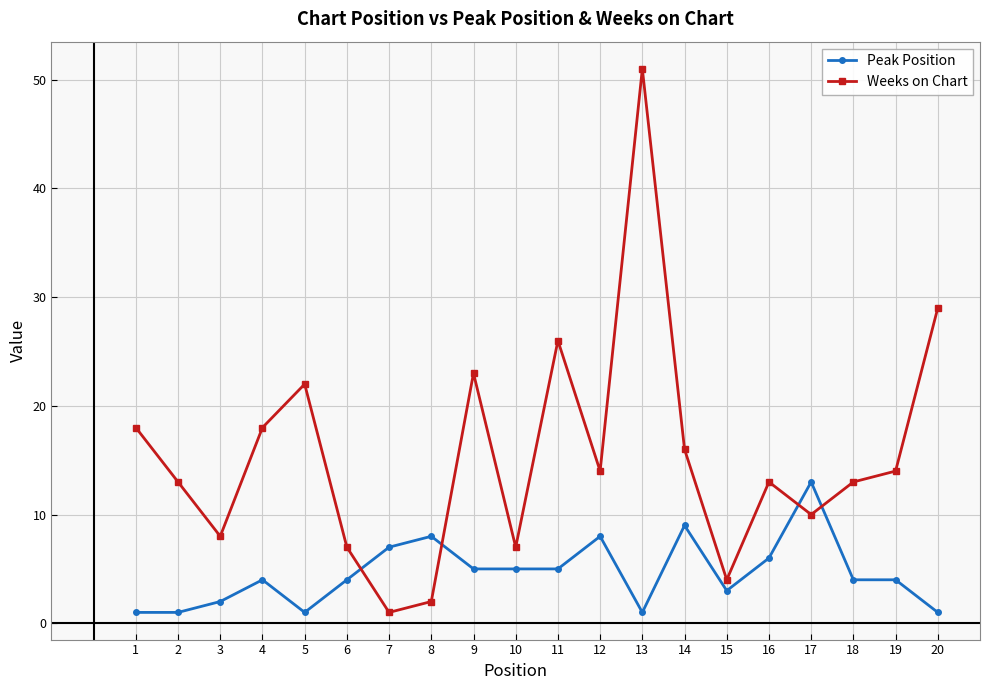

After their last crossing, which series has the higher values: Peak Position or Weeks on Chart?

Weeks on Chart